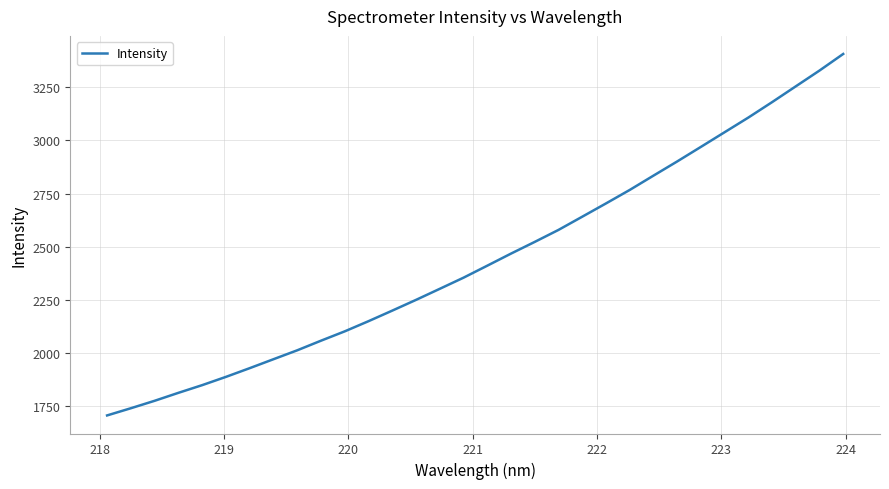

What is the maximum value shown in the chart?

3407.0